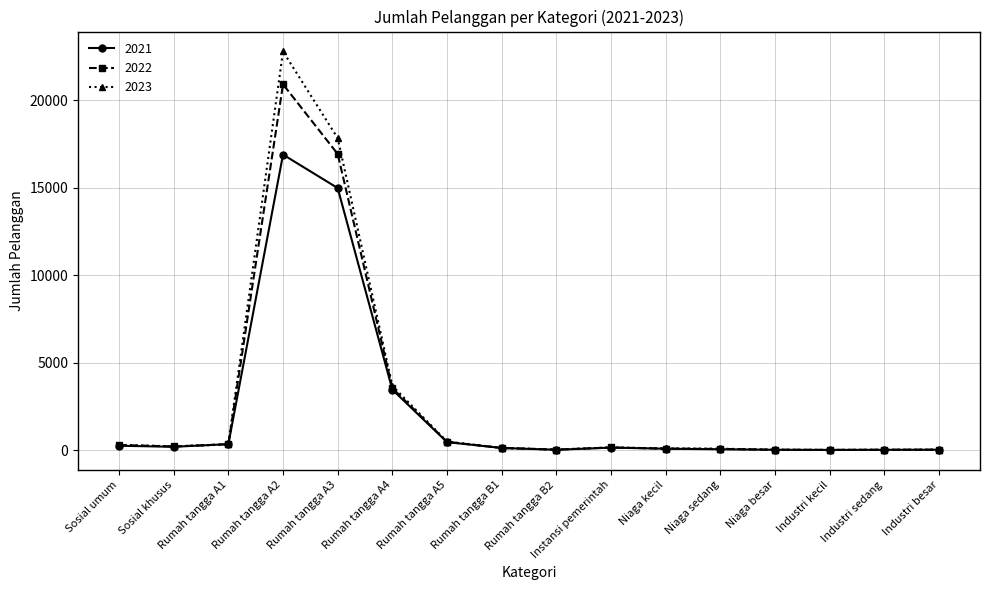

At Rumah tangga A2, list the series in order from largest to smallest.

2023, 2022, 2021